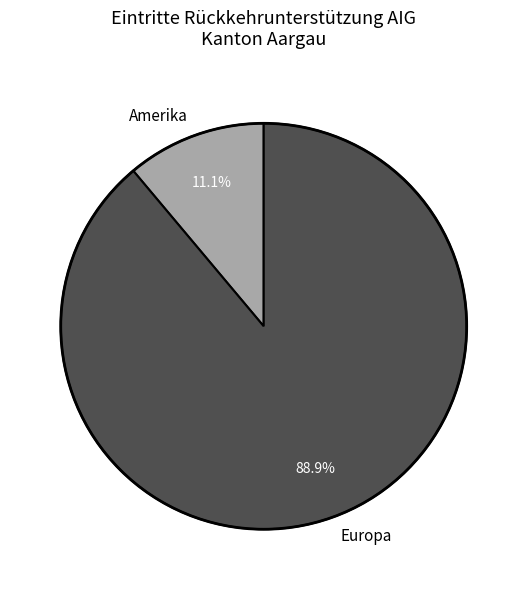

Does any single category account for the majority?

Yes